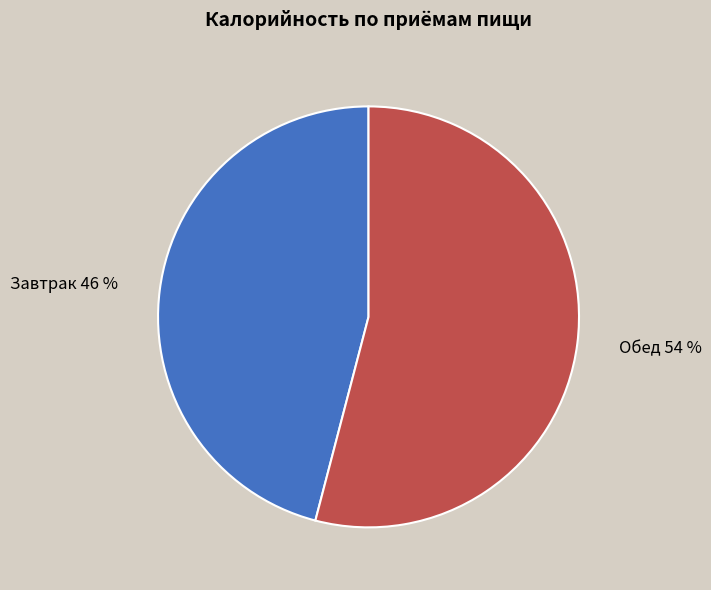

How many segments does this pie chart have?

2